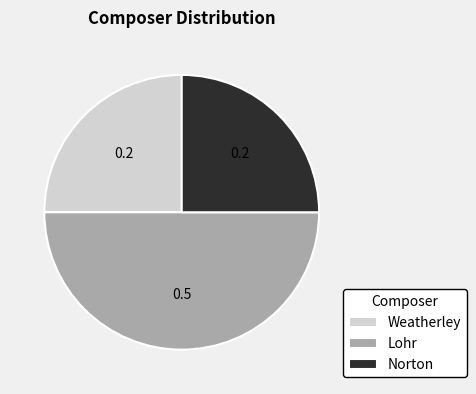

Between Lohr and Weatherley, which is larger?

Lohr